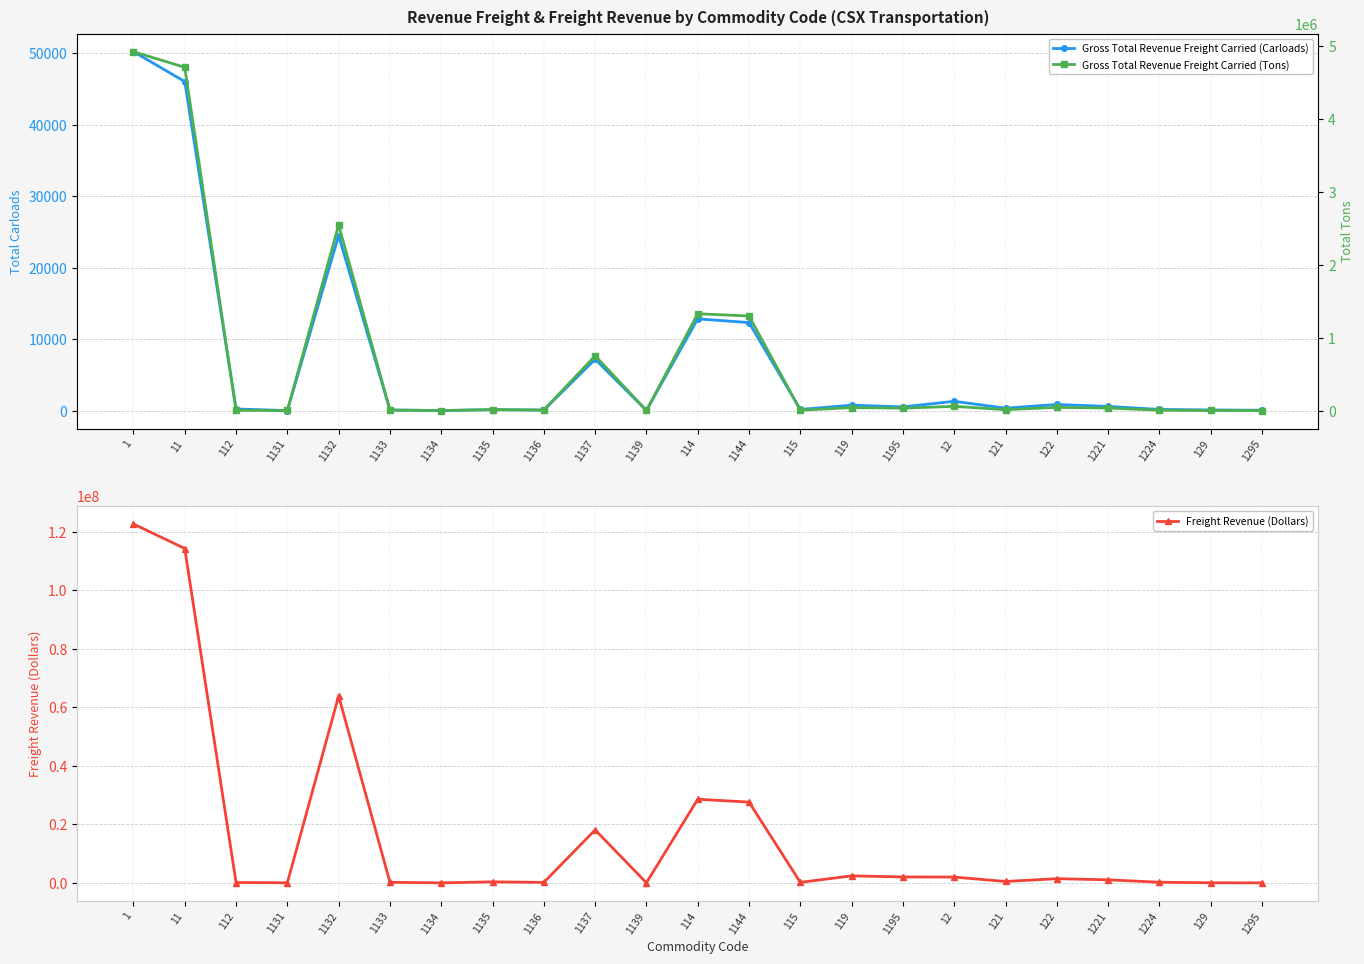

Reading left to right, transcribe all the data shown in this chart.

Gross Total Revenue Freight Carried (Carloads): 1=50232	11=46049	112=232	1131=12	1132=24495	1133=91	1134=15	1135=133	1136=76	1137=7192	1139=24	114=12845	1144=12320	115=163	119=771	1195=526	12=1308	121=346	122=865	1221=594	1224=169	129=97	1295=54
Freight Revenue (Dollars): 1=122606044	11=114237563	112=142767	1131=47475	1132=63889794	1133=225260	1134=12381	1135=369713	1136=191357	1137=18110298	1139=46798	114=28587829	1144=27611257	115=200352	119=2413539	1195=2044824	12=2002261	121=494389	122=1454941	1221=1061251	1224=235959	129=52931	1295=18797
Gross Total Revenue Freight Carried (Tons): 1=4924616	11=4710019	112=3974	1131=1253	1132=2547734	1133=7318	1134=320	1135=13986	1136=7484	1137=751418	1139=1506	114=1328688	1144=1297986	115=5263	119=41075	1195=33260	12=58404	121=12390	122=44116	1221=34952	1224=5366	129=1898	1295=1077